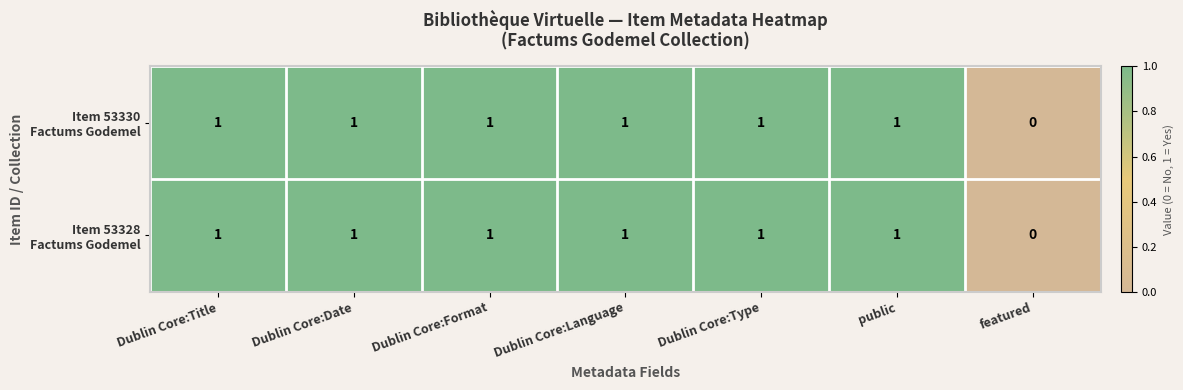

Which label corresponds to the smallest value in the chart?

featured